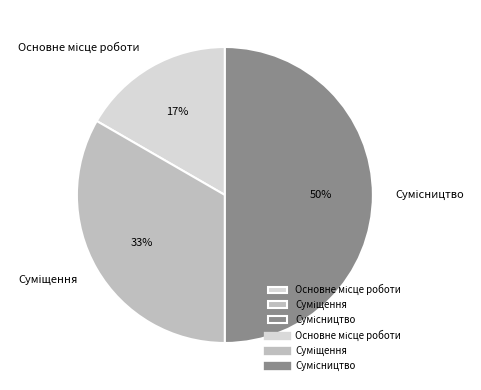

To the nearest percent, what is the average slice percentage?

33%